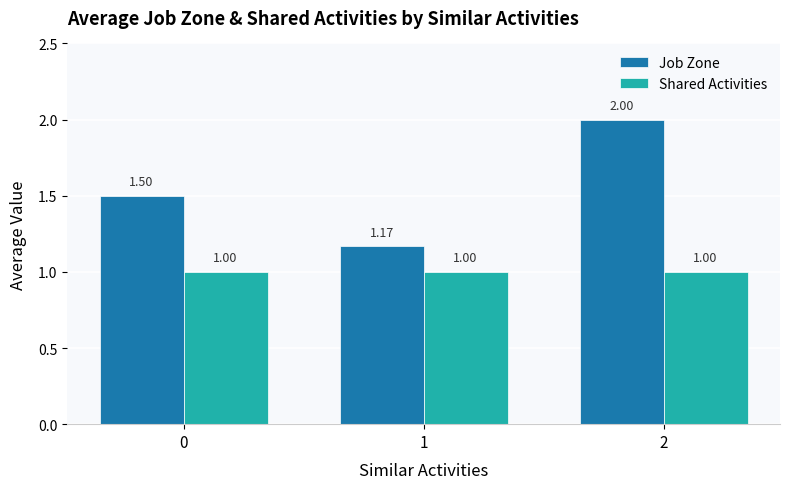

Count the number of data series in this chart.

2